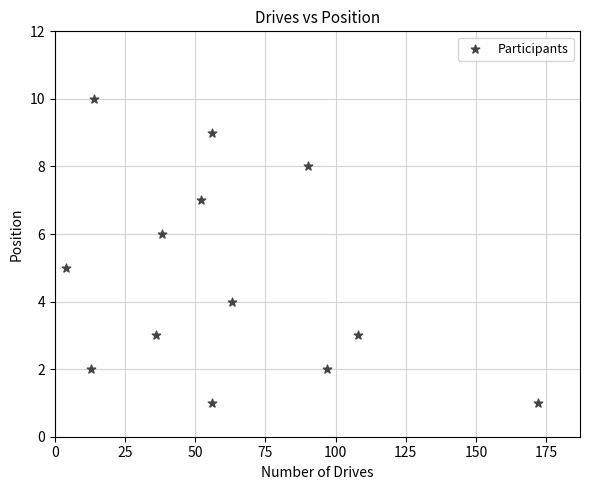

What is the range of Y values (max minus min)?

9